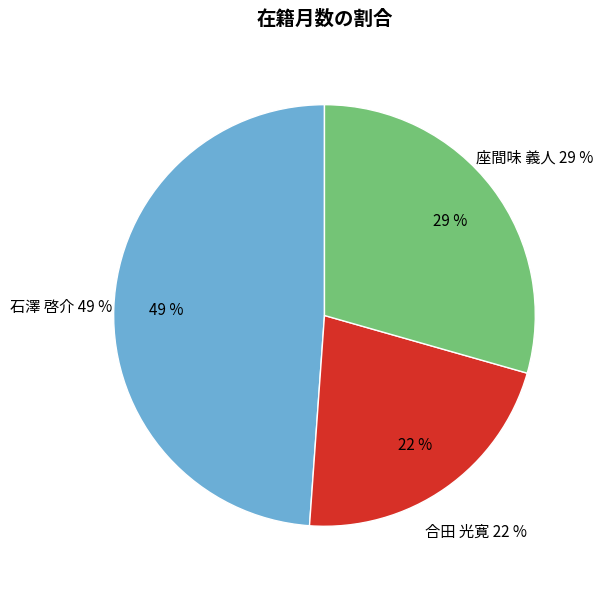

To the nearest percent, what is the difference between the largest and smallest slice percentages?

27%